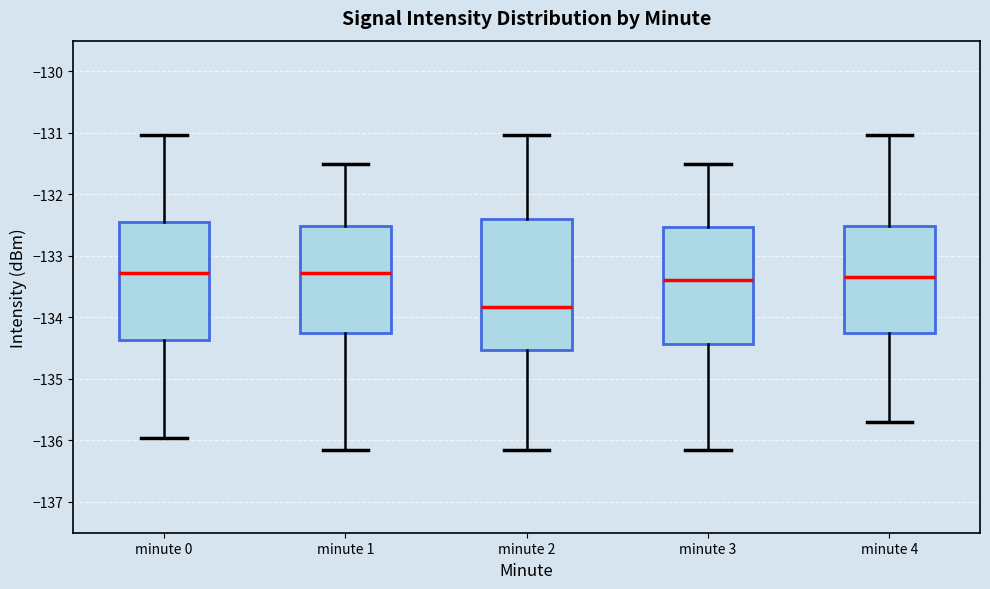

Which box's median line is the lowest?

minute 2